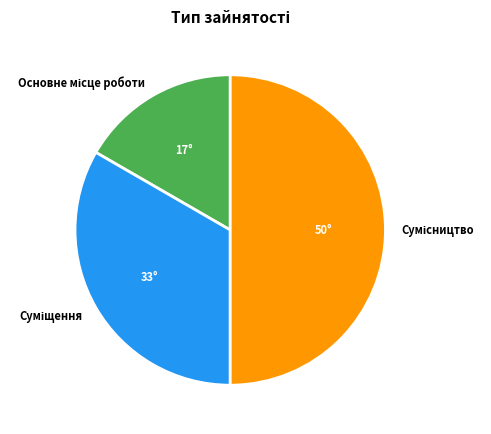

To the nearest percent, what is the difference between the Основне місце роботи and Сумісництво slice percentages?

33%